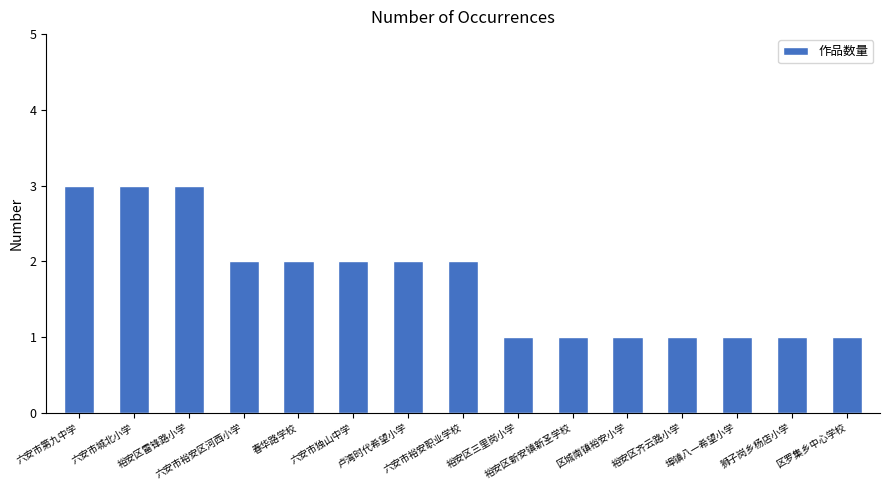

What is the value of the 8th bar from the left?

2